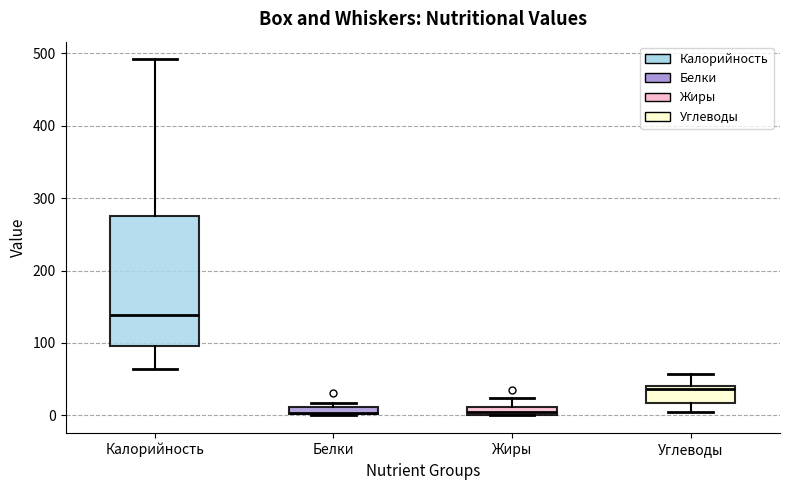

Which box has the highest median line?

Калорийность